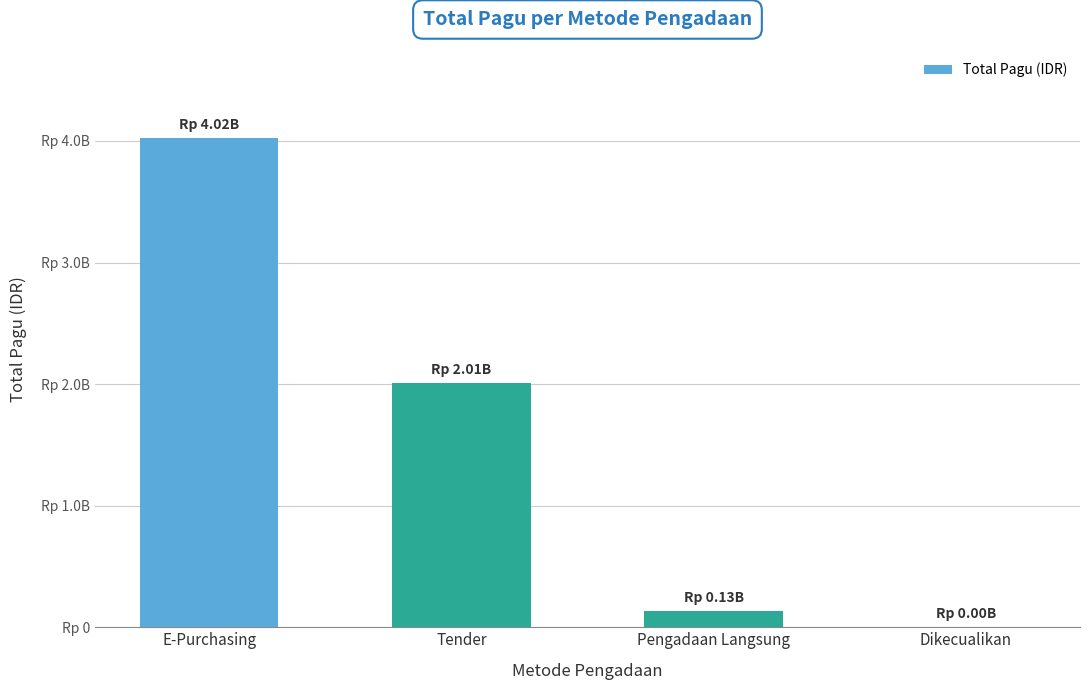

Are the bars horizontal?

No